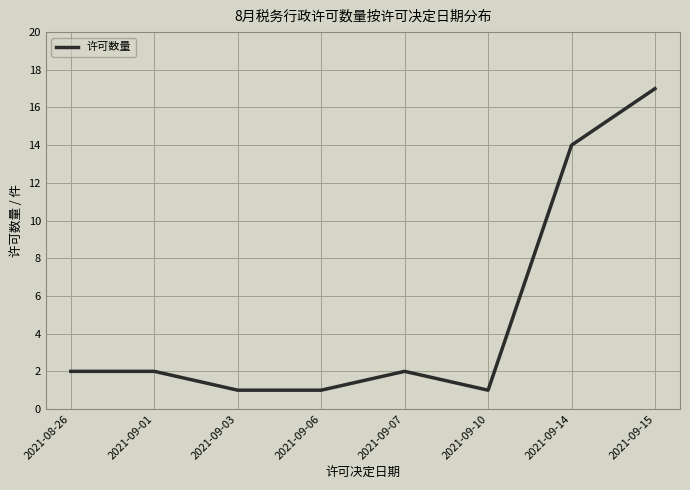

Does the chart display data point markers on the line(s)?

No